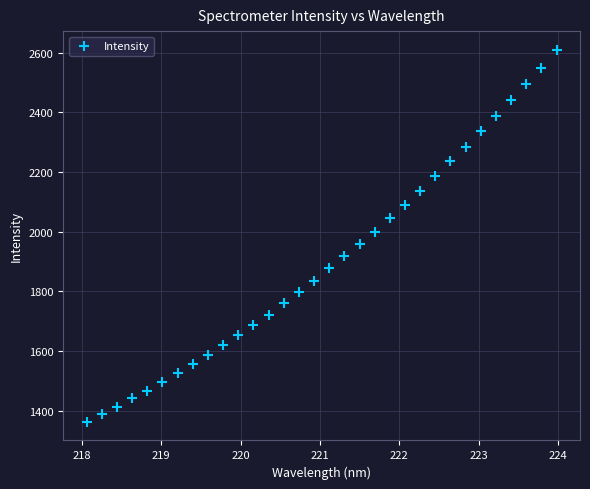

What is the range of Y values (max minus min)?

1247.6